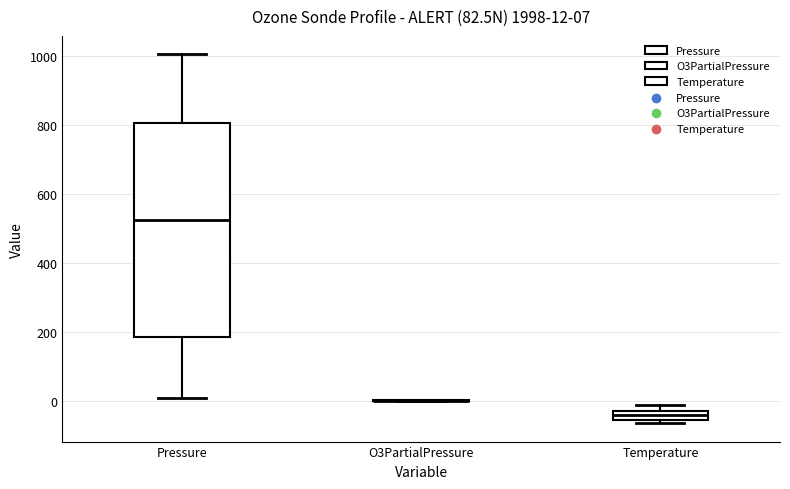

Comparing the boxes themselves (not the whiskers), which one is the tallest?

Pressure